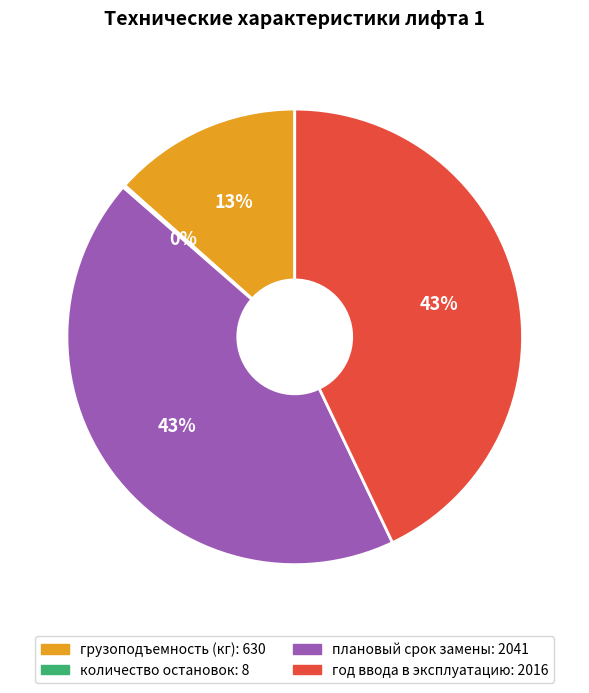

Which has a higher value, грузоподъемность (кг) or плановый срок замены?

плановый срок замены